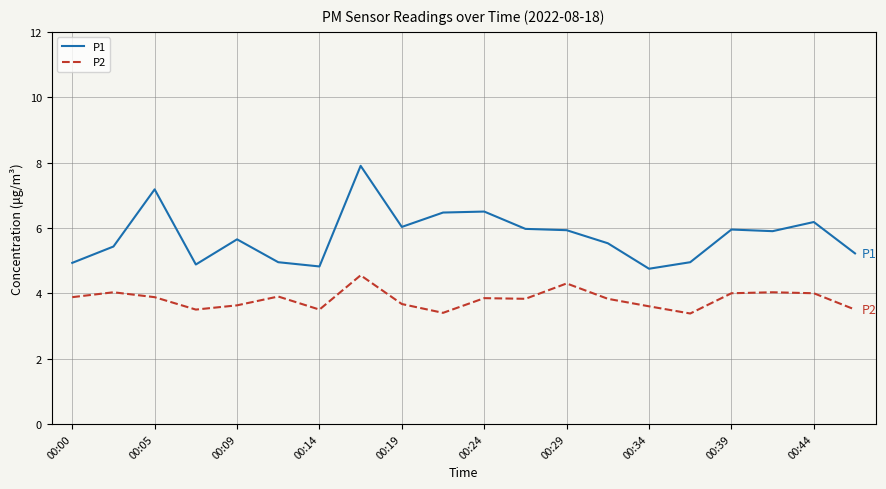

Is this an area chart (filled region under the line)?

No